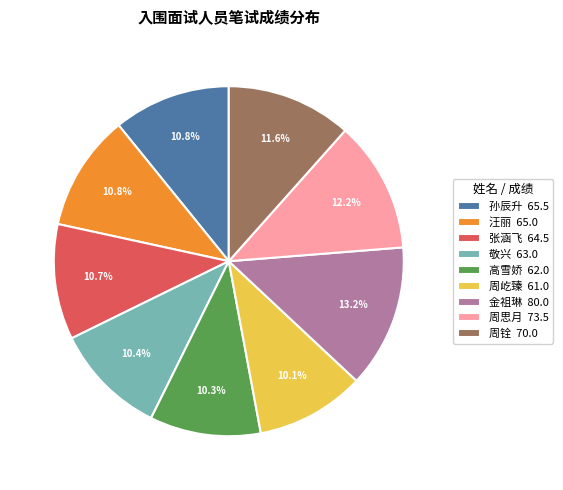

True or false: 周屹臻 accounts for 10% of the total.

True